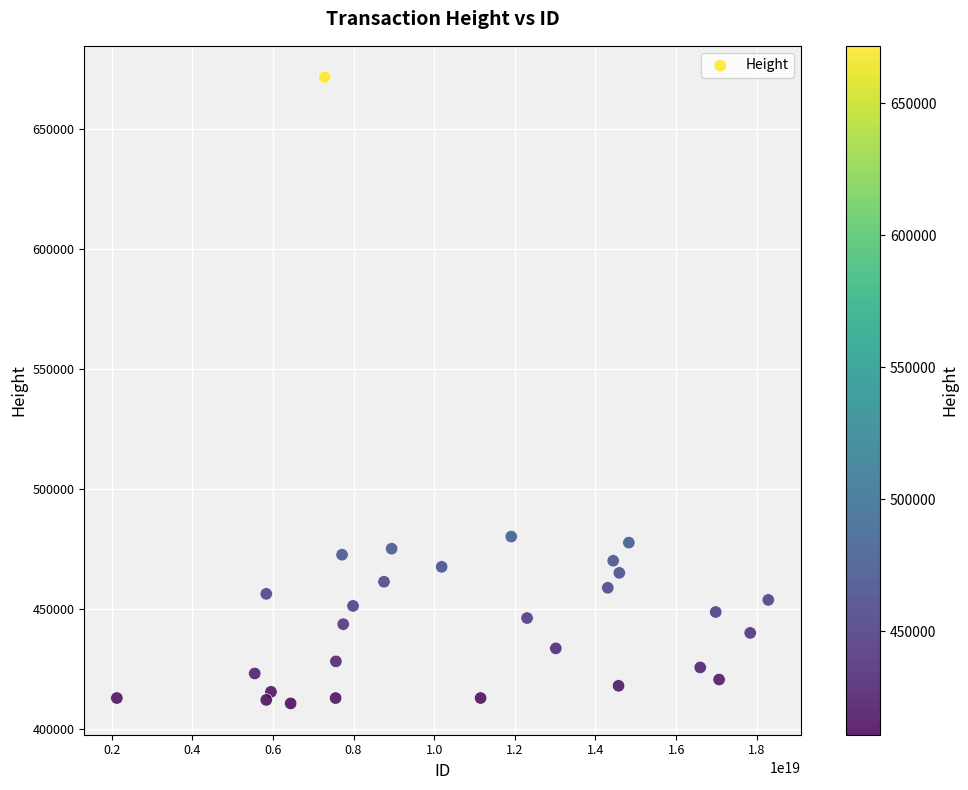

What is the range of Y values (max minus min)?

261049